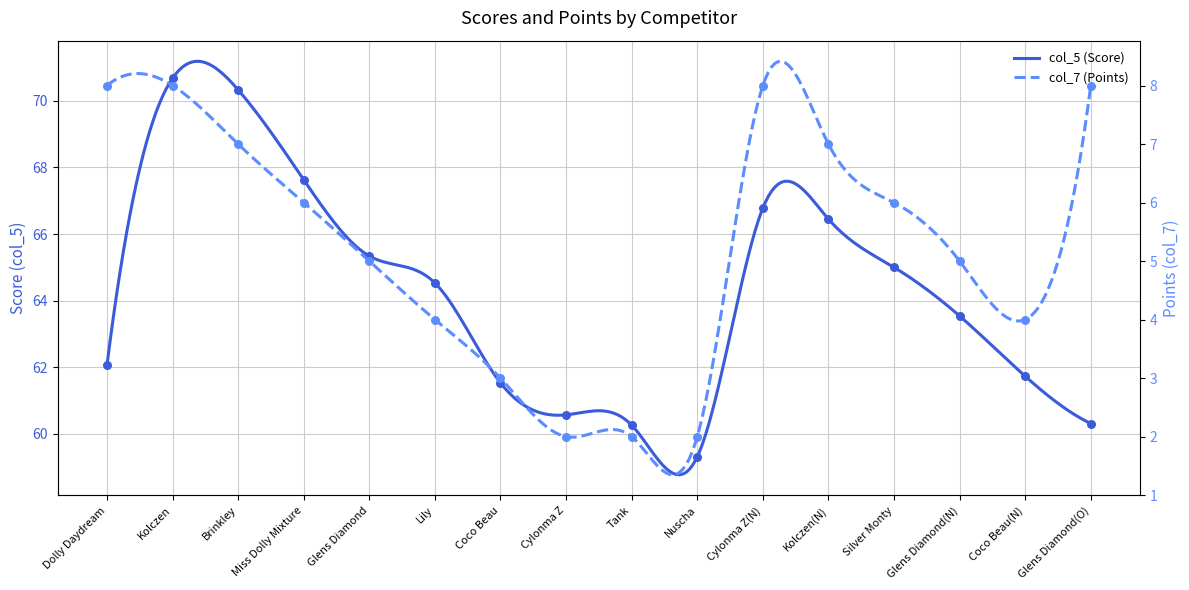

Is the value of col_7 at Dolly Daydream greater than the value of col_5 at Nuscha?

No